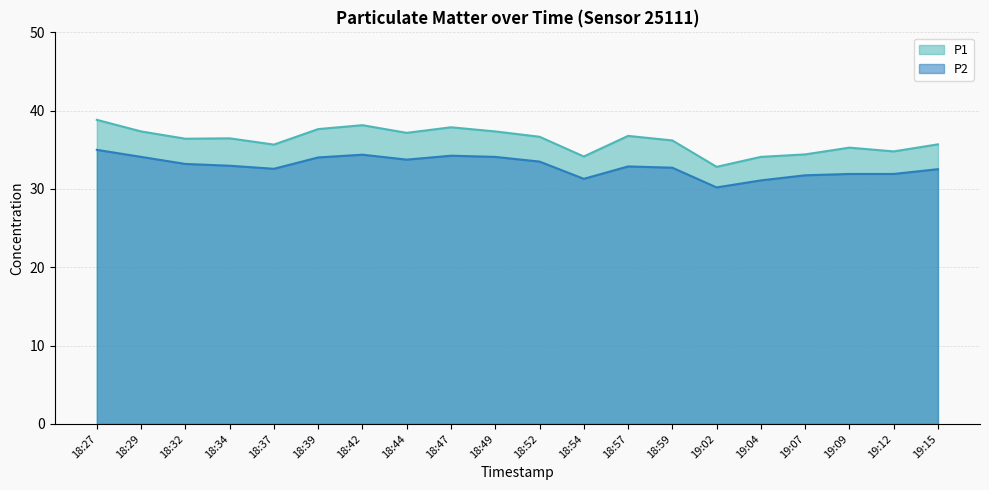

The P1 series shows 36.7 at 18:52. True or false?

True